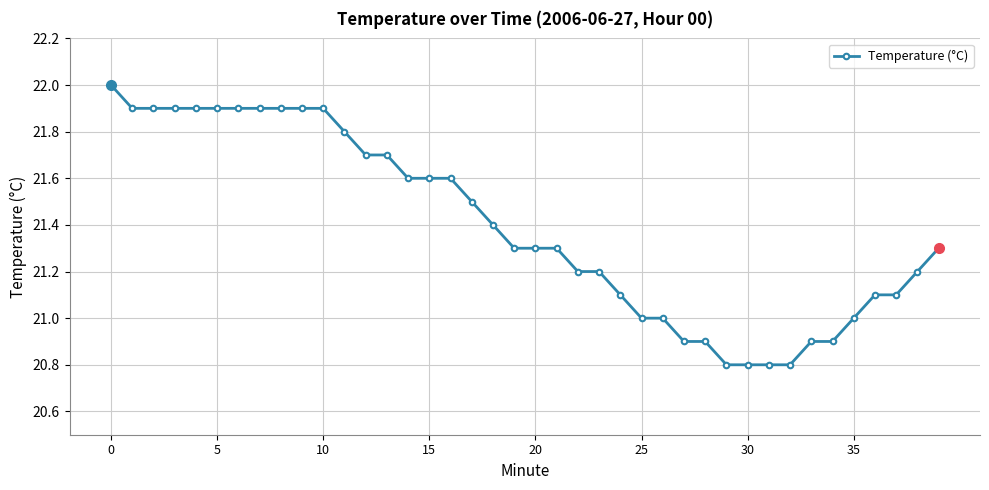

What is the value of the 20th point from the left?

21.3